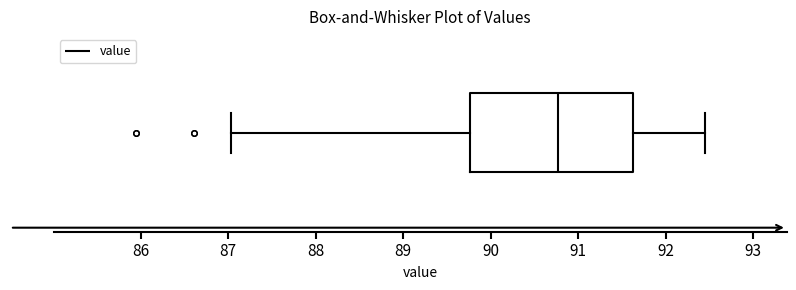

Where does the right whisker of the box end on the x-axis? The values are not printed on the chart, so give them approximately, as read against the axis.

92.5